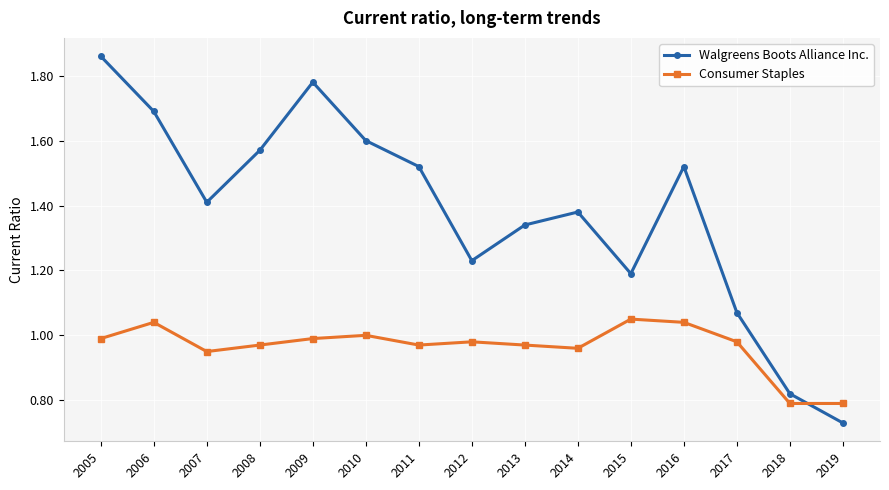

Where is Walgreens Boots Alliance Inc. nearest to the value 1?

2017